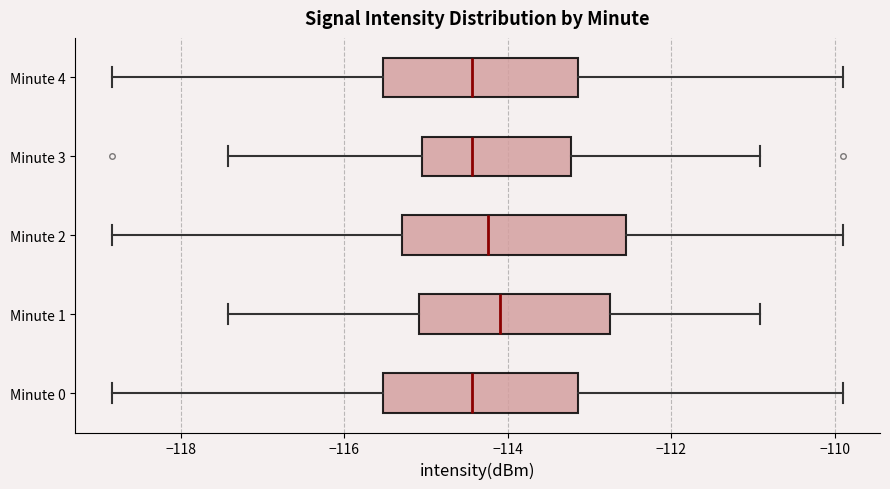

Comparing the boxes themselves (not the whiskers), which one is the widest?

Minute 2